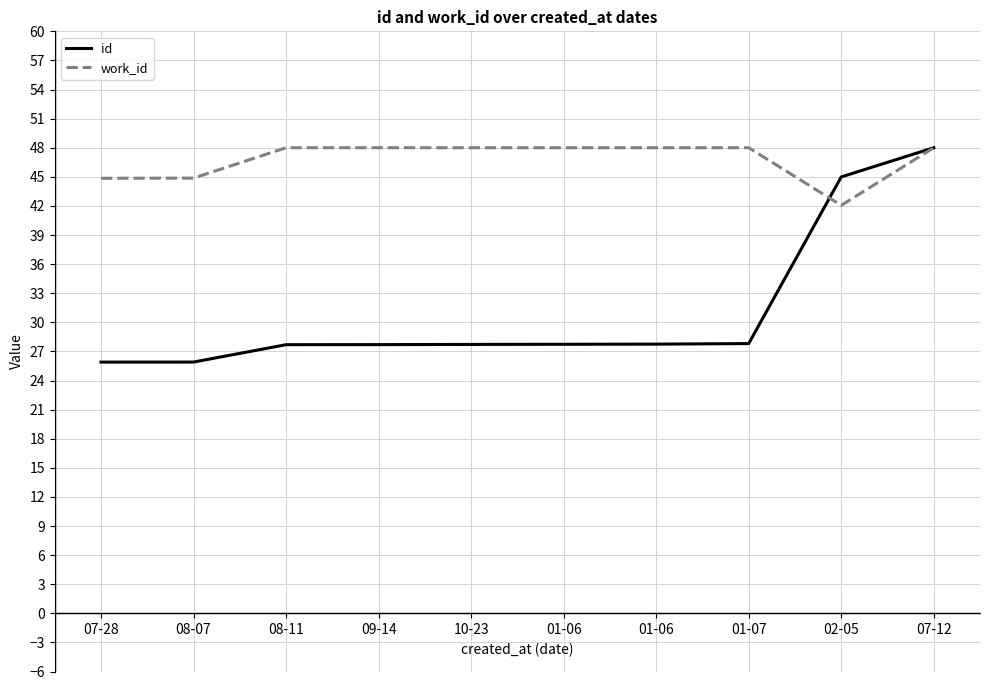

Is it true that id equals 25.9 at 07-28?

True